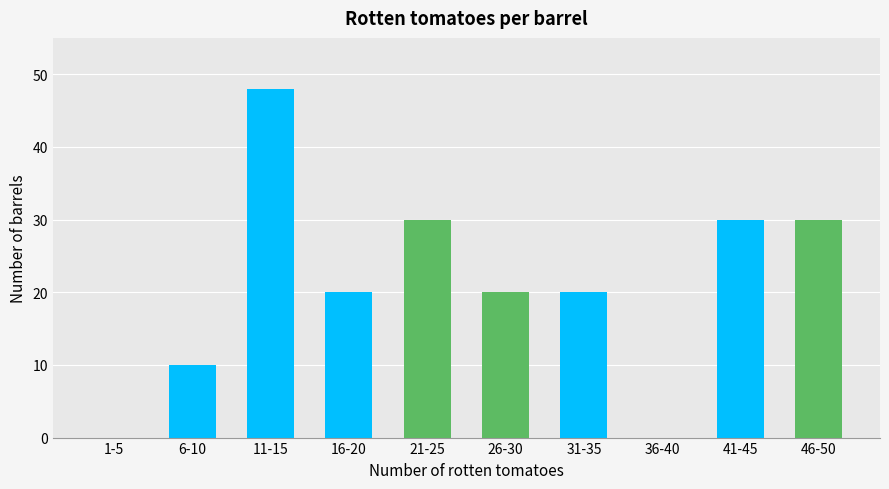

Reading left to right, list all the values displayed in this chart.

1-5=0	6-10=10	11-15=48	16-20=20	21-25=30	26-30=20	31-35=20	36-40=0	41-45=30	46-50=30